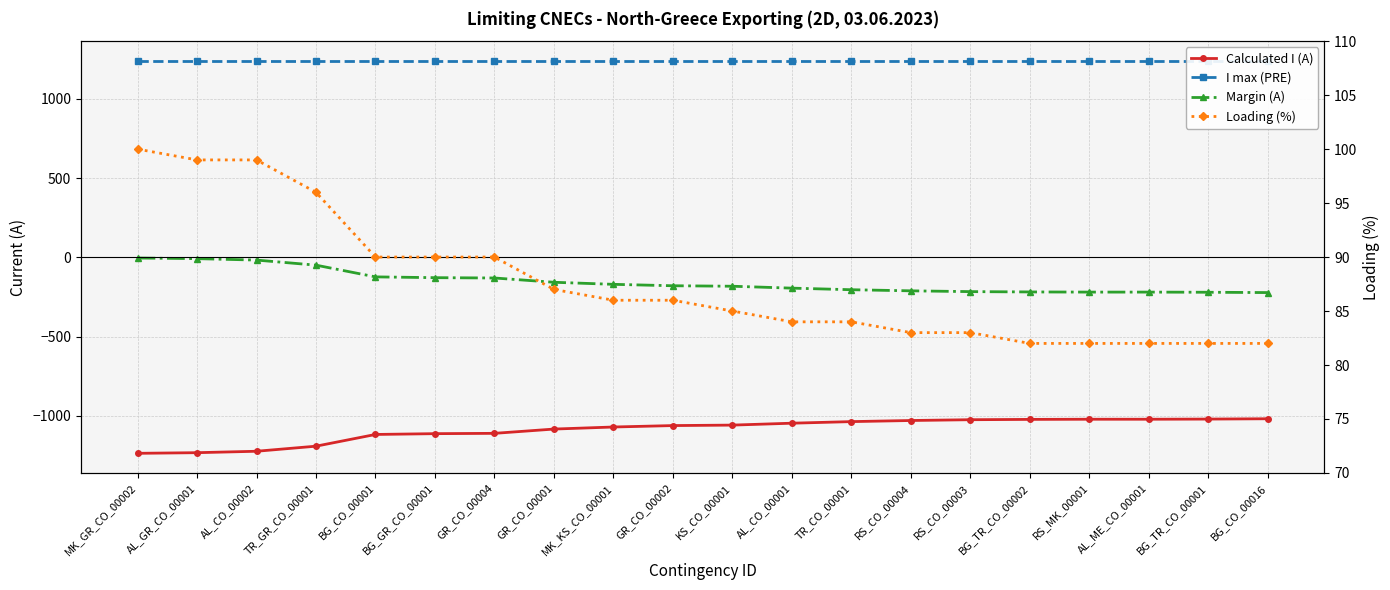

True or false: I max (PRE) has more than 2 points higher than both neighbors.

False